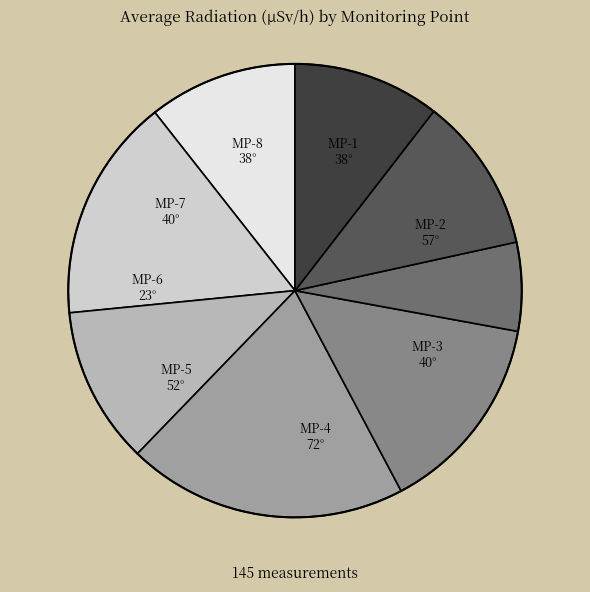

Is there any slice that represents more than half of the pie?

No